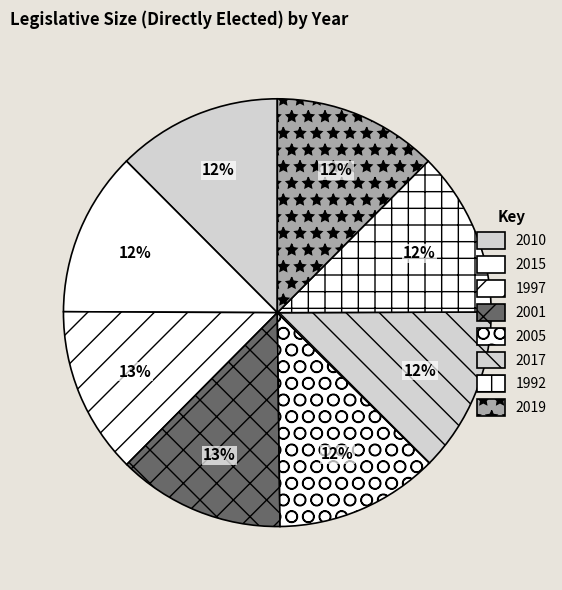

How many segments does this pie chart have?

8